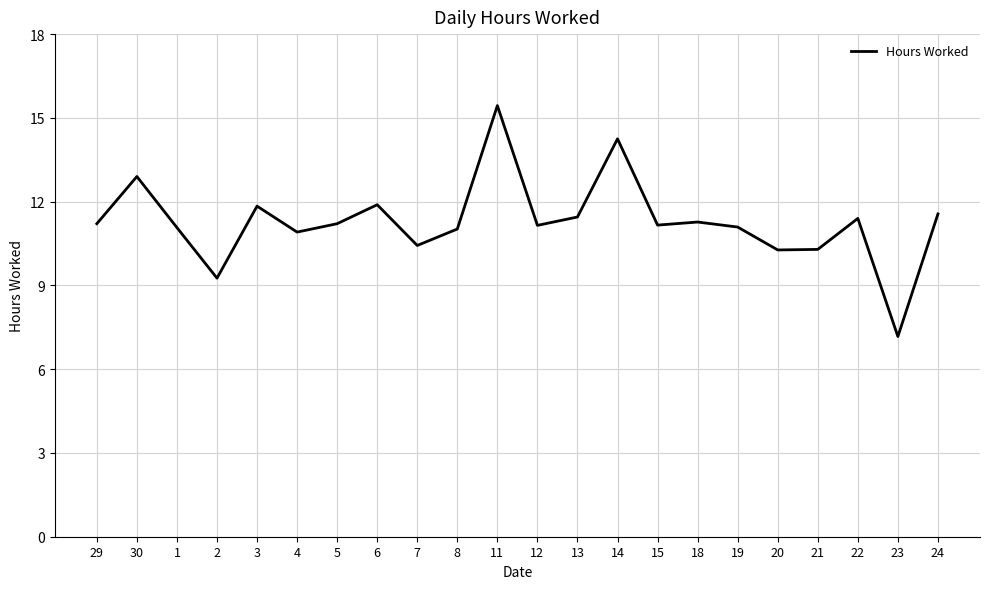

What position from the right is 30?

21